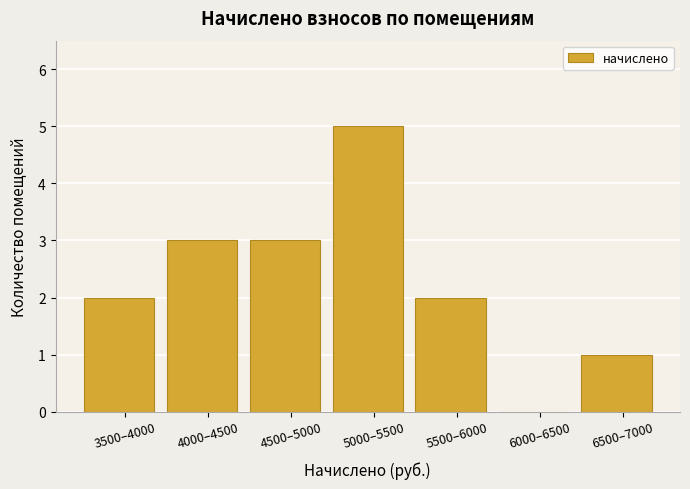

Reading right to left, extract all data points from this chart.

6500–7000=1	6000–6500=0	5500–6000=2	5000–5500=5	4500–5000=3	4000–4500=3	3500–4000=2